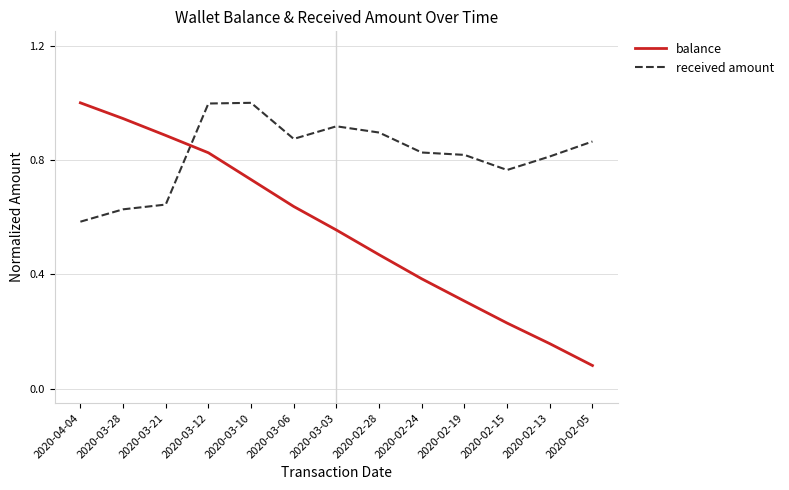

What position from the left is 2020-02-15?

11